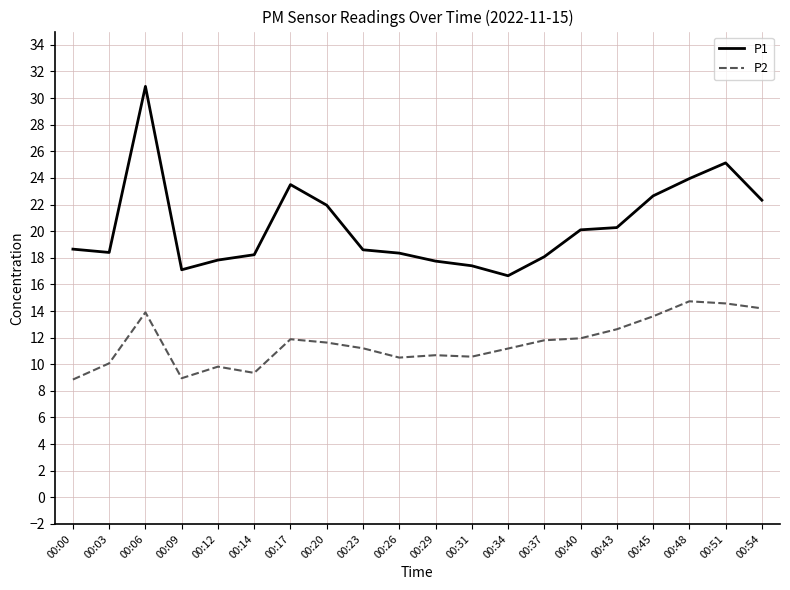

Which label corresponds to the largest value in the chart?

00:06